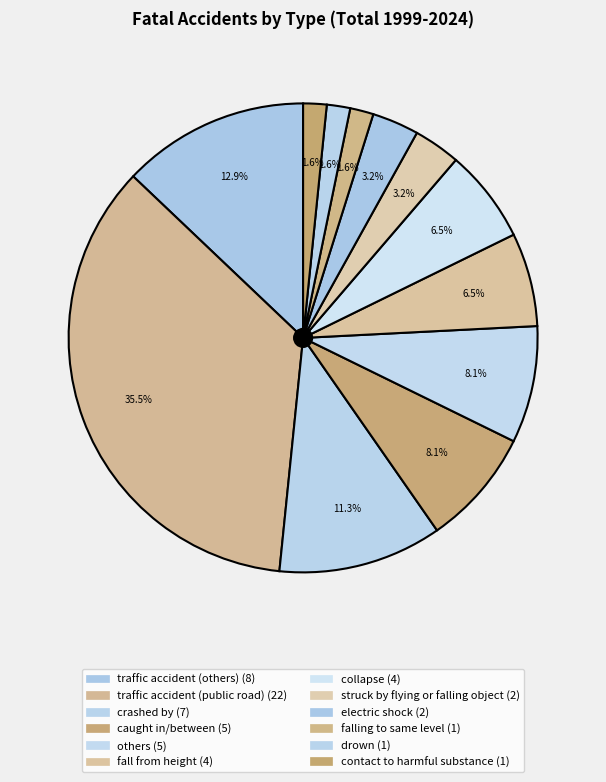

Rank the categories by value from highest to lowest.

traffic accident (public road), traffic accident (others), crashed by, caught in/between, others, fall from height, collapse, struck by flying or falling object, electric shock, falling to same level, drown, contact to harmful substance